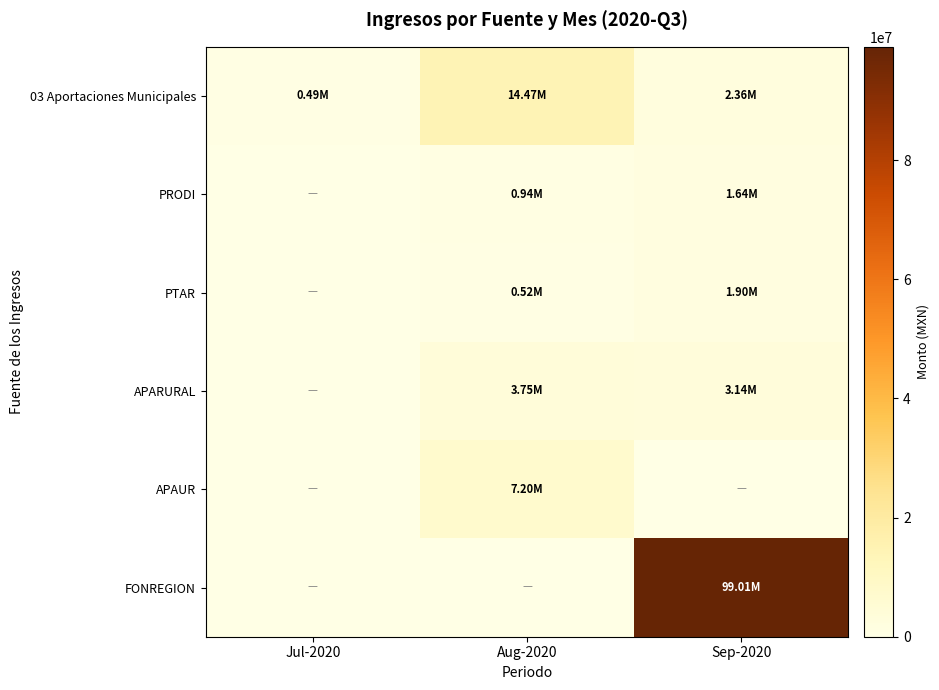

Reading left to right, list all the values displayed in this chart.

03 Aportaciones Municipales: Jul-2020=487784.0	Aug-2020=14465821.6	Sep-2020=2358027.1
PRODI: Jul-2020=0.0	Aug-2020=935577.7	Sep-2020=1637262.0
PTAR: Jul-2020=0.0	Aug-2020=518989.0	Sep-2020=1903946.0
APARURAL: Jul-2020=0.0	Aug-2020=3751729.4	Sep-2020=3142517.4
APAUR: Jul-2020=0.0	Aug-2020=7197680.1	Sep-2020=0.0
FONREGION: Jul-2020=0.0	Aug-2020=0.0	Sep-2020=99012824.0